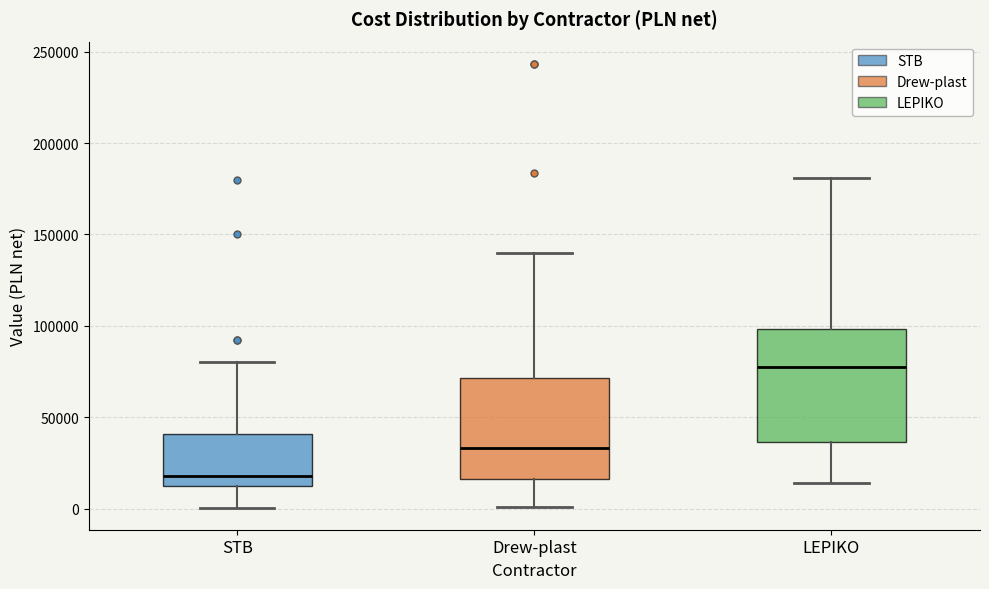

Comparing the boxes themselves (not the whiskers), which one is the tallest?

LEPIKO